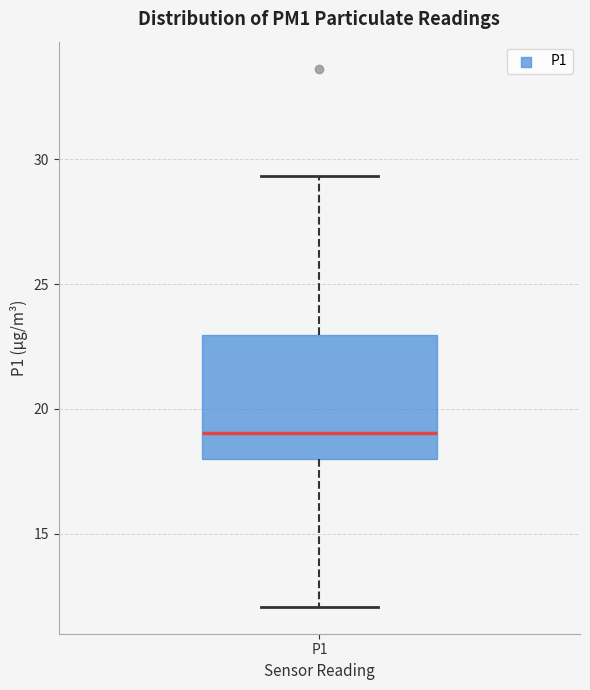

Read this box plot against the y-axis: the position of the median line, the range covered by the box, and the ends of both whiskers. The values are not printed on the chart, so give them approximately, as read against the axis.

median 19.0, box 18.0 to 23.0, whiskers 12.0 to 29.5